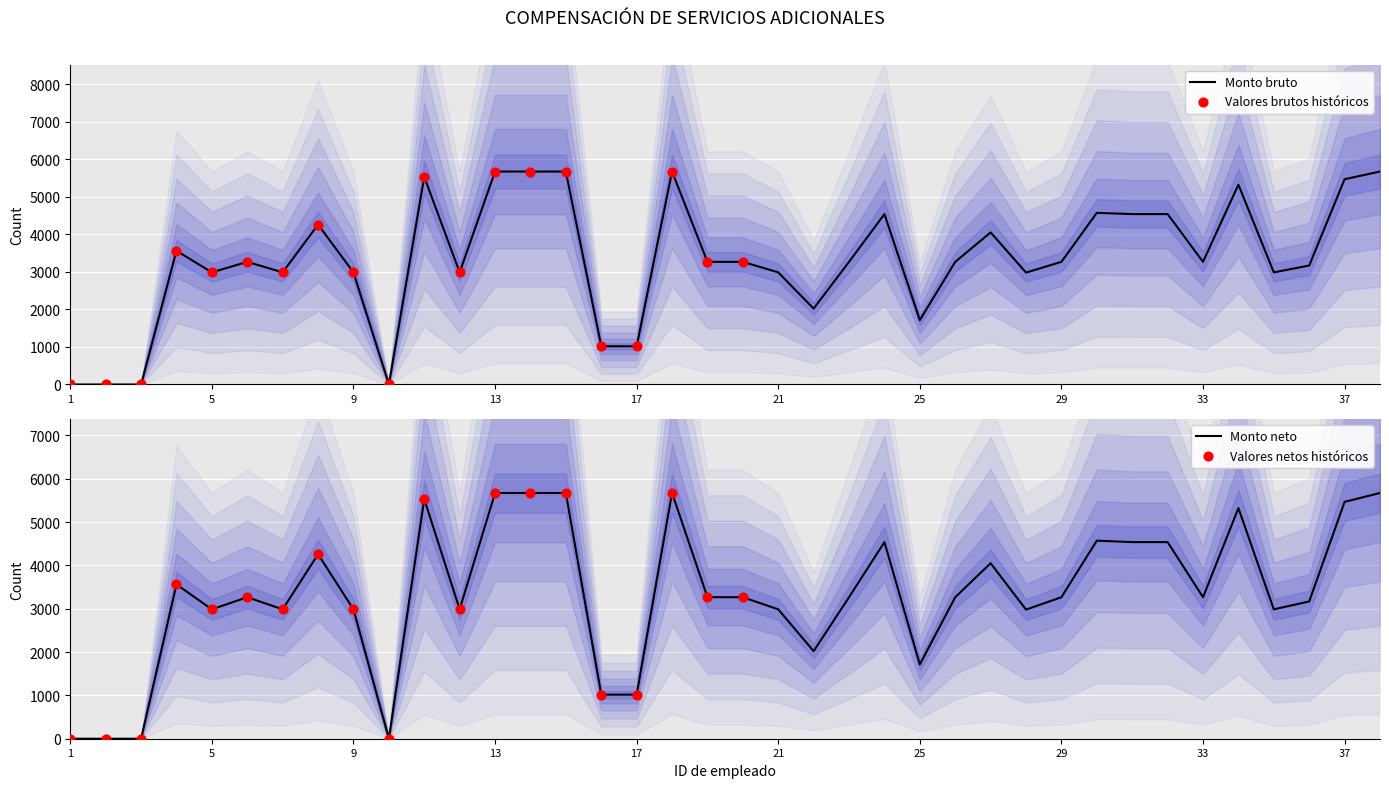

At how many categories does at least one series exceed 3093?

23